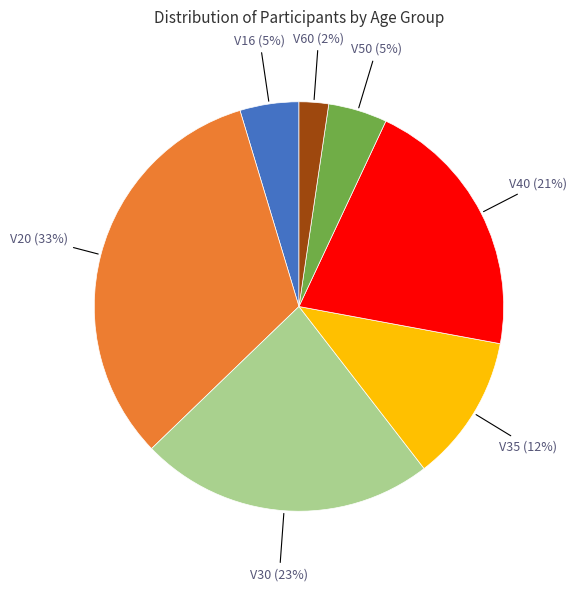

To the nearest percent, what is the average slice percentage?

14%